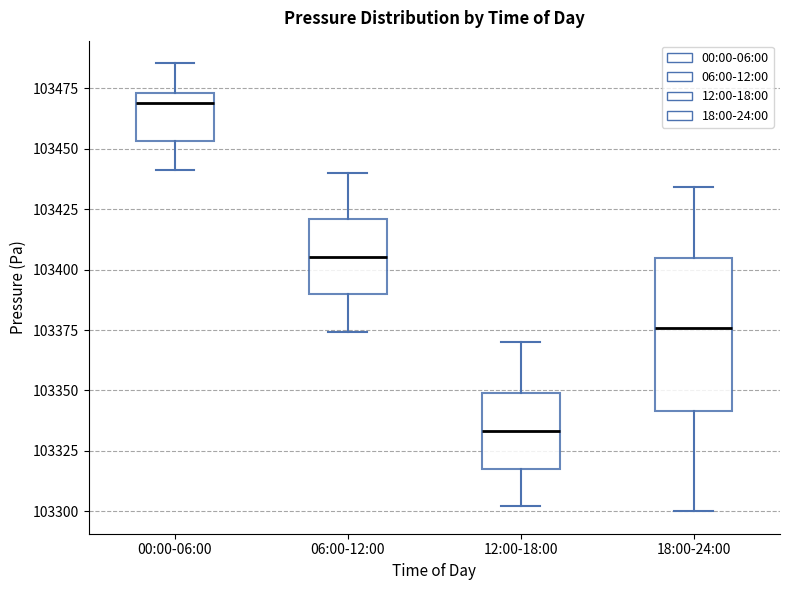

Which box has the highest median line?

00:00-06:00